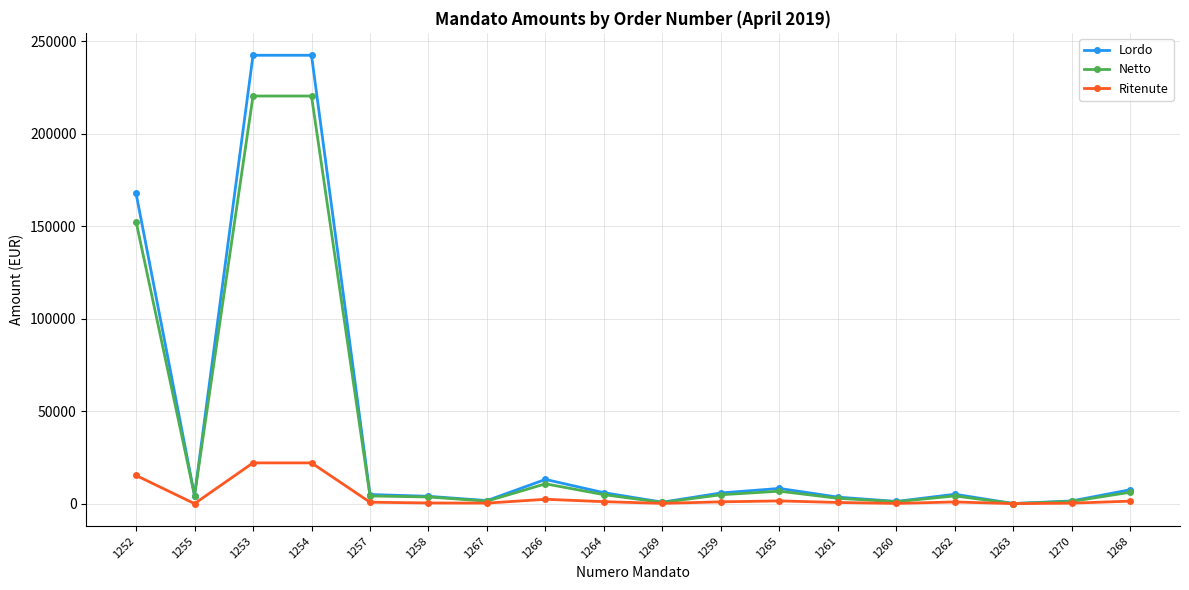

Does the chart display data point markers on the line(s)?

Yes